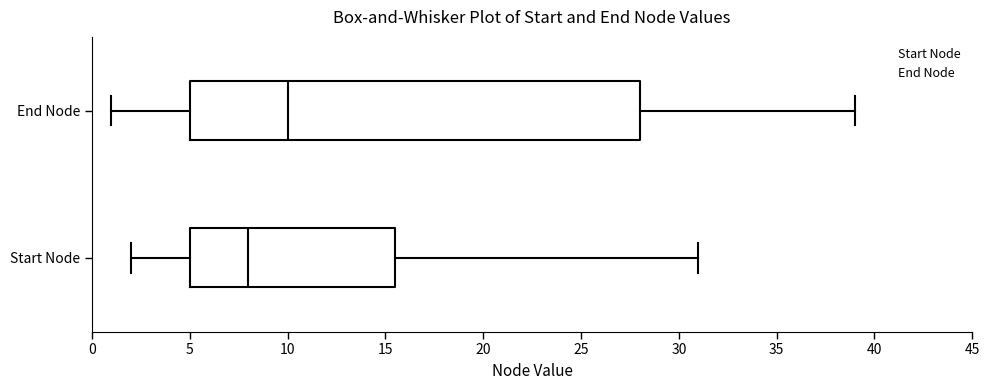

Where is the right edge of the box for Start Node on the x-axis? The values are not printed on the chart, so give them approximately, as read against the axis.

15.5